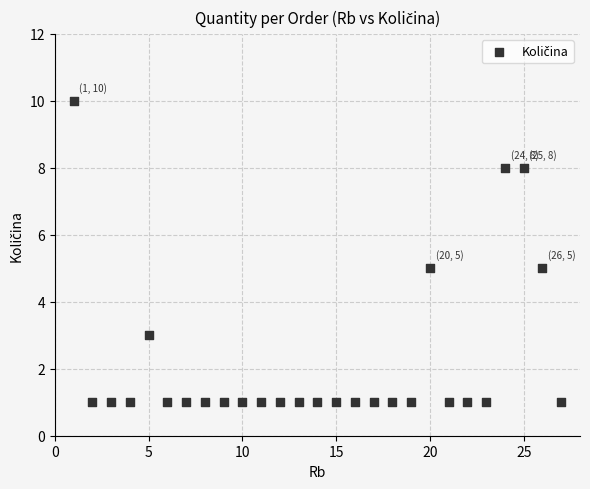

What is the range of Y values (max minus min)?

9